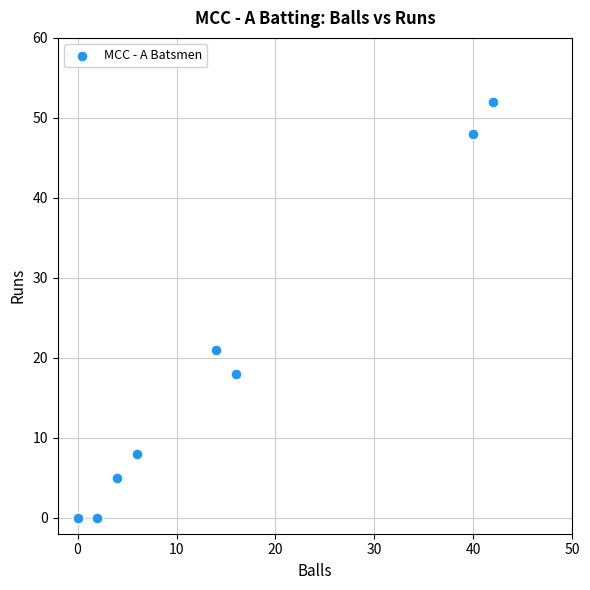

What Y value in the scatter plot is closest to 26?

21